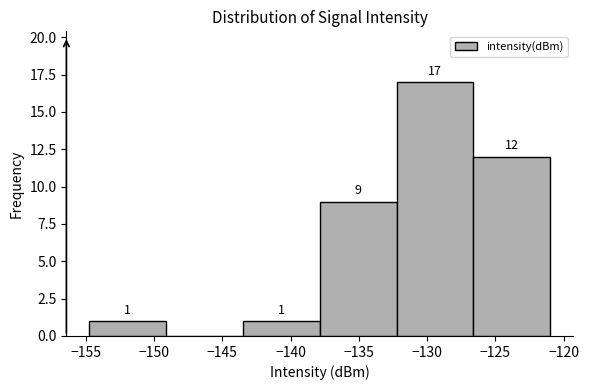

Over which range of the x-axis is the bar tallest?

-132.0 to -126.5